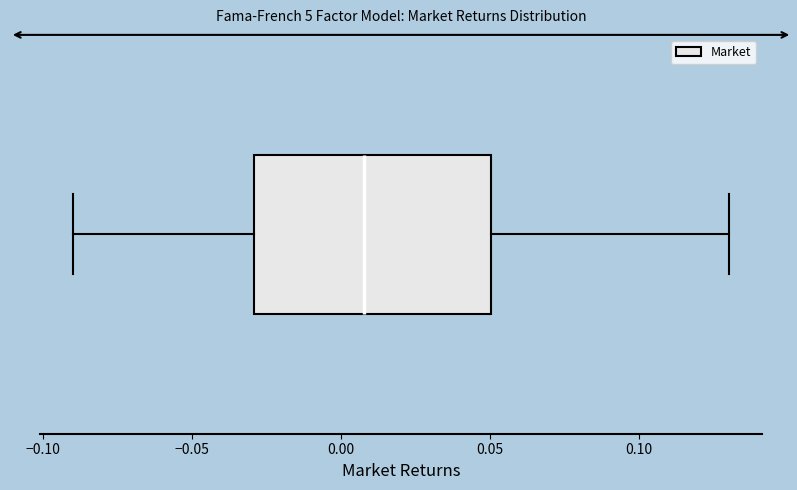

Where does the median line of the box sit on the x-axis? The values are not printed on the chart, so give them approximately, as read against the axis.

0.01